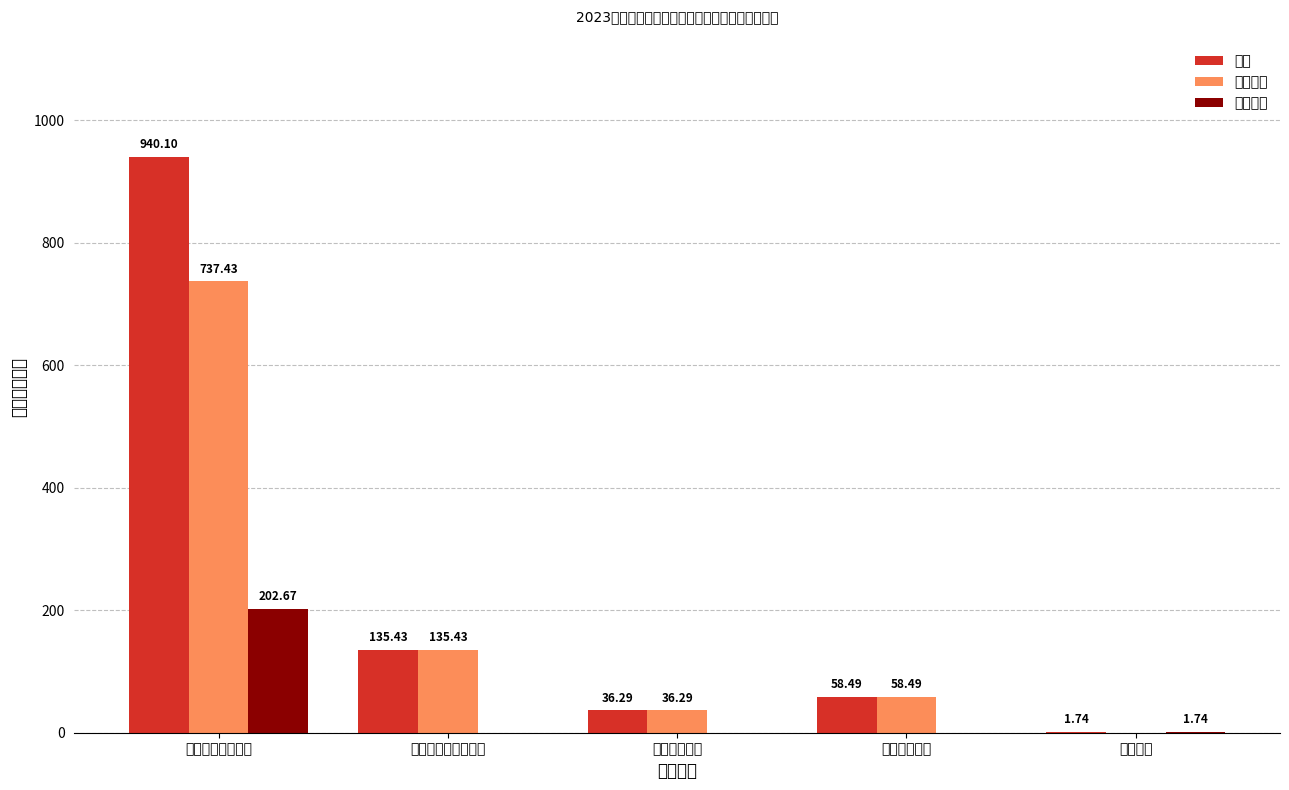

Where is 项目支出 nearest to the value 101?

其他支出